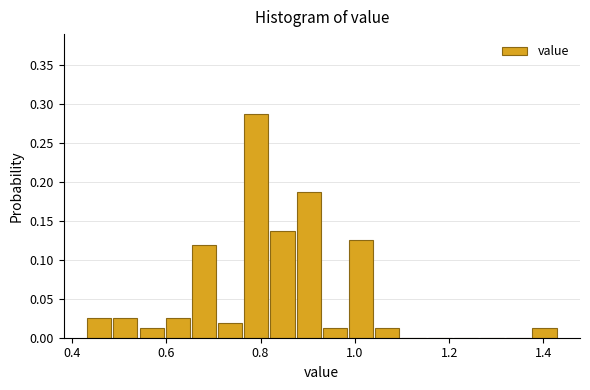

Around what value on the x-axis is the tallest bar? Give the approximate position of its centre, as read against the axis.

0.80